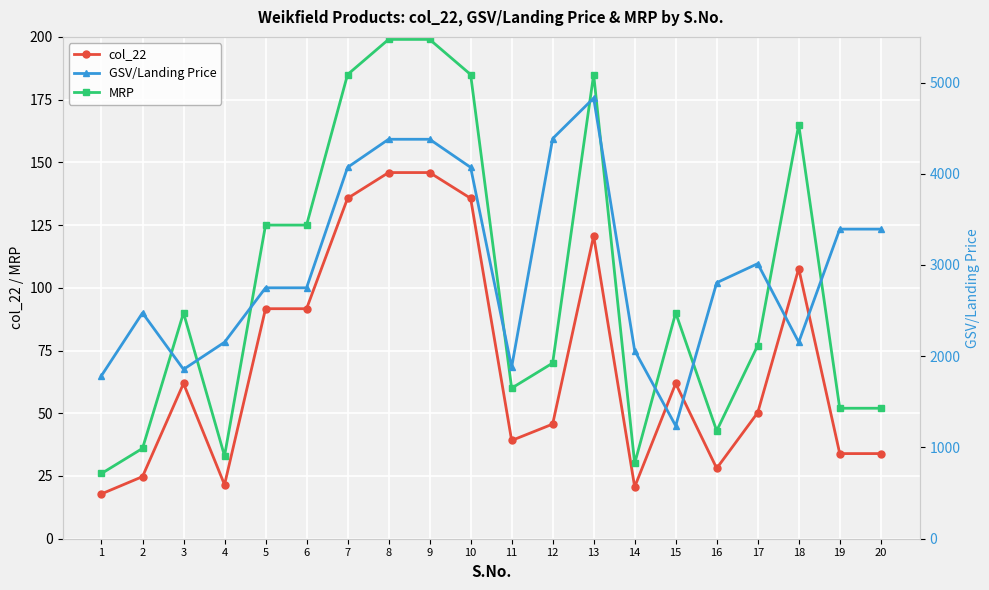

Reading left to right, extract all data points from this chart.

col_22: 1=17.9	2=24.8	3=61.9	4=21.5	5=91.7	6=91.7	7=135.7	8=145.9	9=145.9	10=135.7	11=39.1	12=45.7	13=120.7	14=20.6	15=61.9	16=28.1	17=50.2	18=107.7	19=33.9	20=33.9
MRP: 1=26.0	2=36.0	3=90.0	4=33.0	5=125.0	6=125.0	7=185.0	8=199.0	9=199.0	10=185.0	11=60.0	12=70.0	13=185.0	14=30.0	15=90.0	16=43.0	17=77.0	18=165.0	19=52.0	20=52.0
GSV/Landing Price: 1=1787.5	2=2475.0	3=1856.2	4=2153.4	5=2750.0	6=2750.0	7=4070.0	8=4378.0	9=4378.0	10=4070.0	11=1879.3	12=4385.1	13=4828.8	14=2062.5	15=1237.5	16=2805.9	17=3014.8	18=2153.4	19=3393.2	20=3393.2